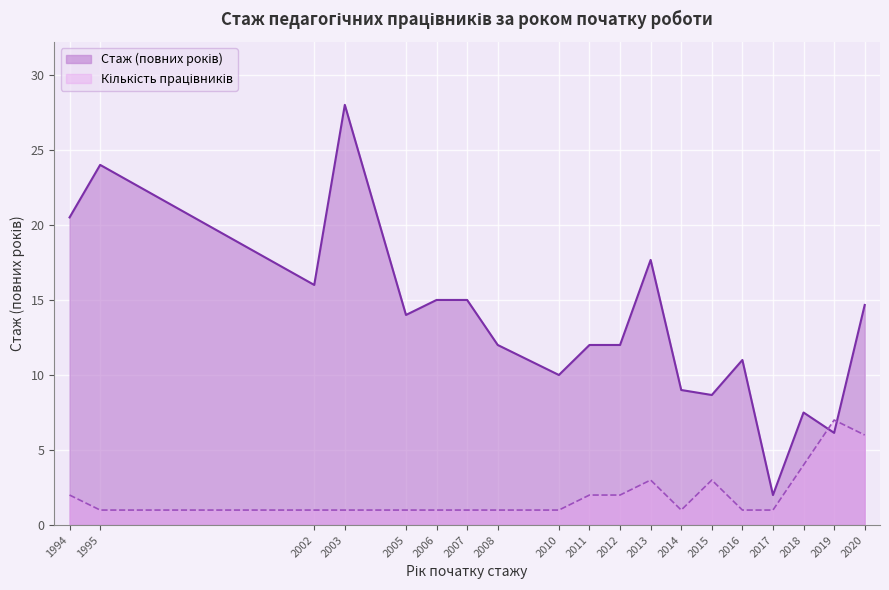

What is the difference between the highest and lowest values at 2005?

13.0